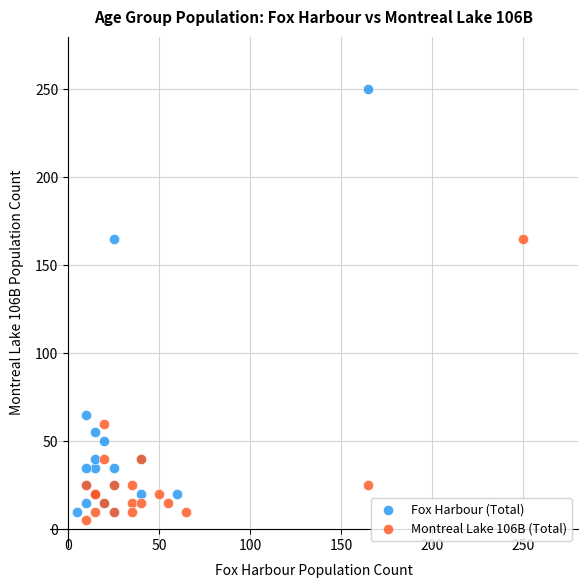

Which series contains the highest Y value?

Fox Harbour (Total)